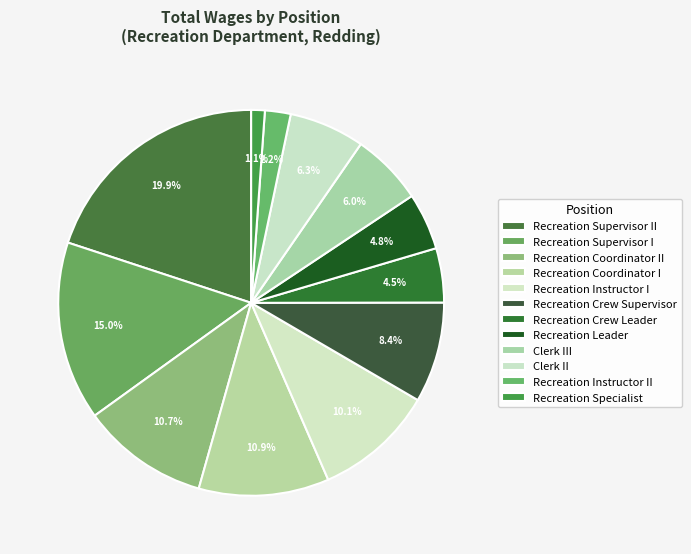

Count the number of slices in the pie.

12